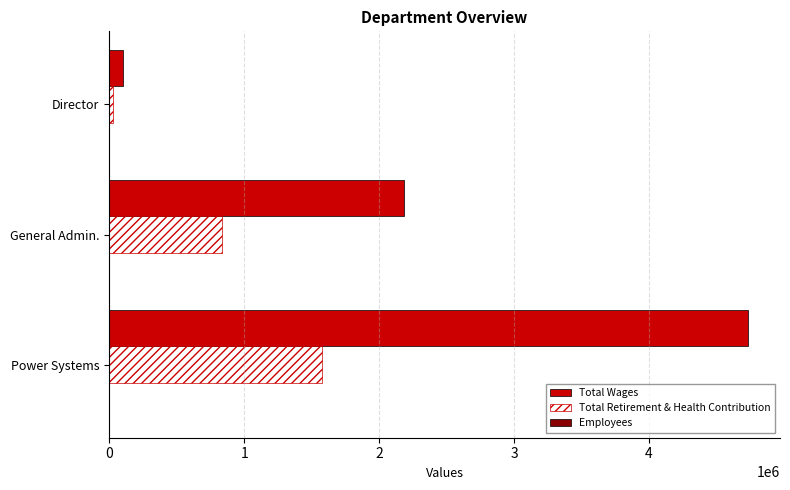

At which label does Total Wages reach its peak?

Power Systems